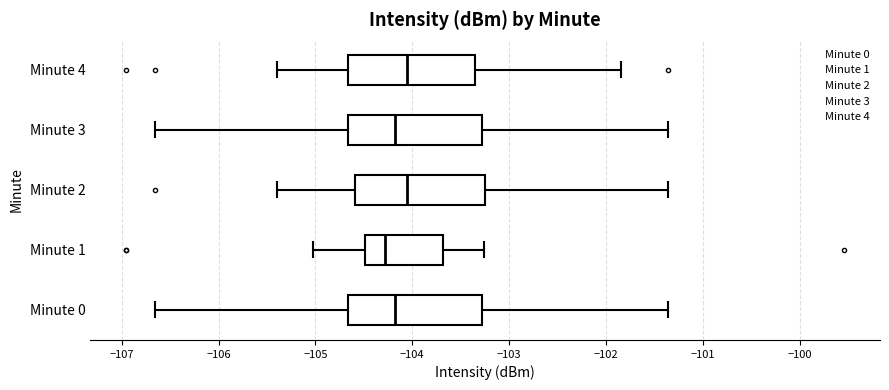

Reading bottom to top, transcribe this box plot: for each box, give where its median line is, the range the box spans, and where its two whiskers end, as read against the x-axis. The values are not printed on the chart, so give them approximately, as read against the axis.

Minute 0: median -104.2, box -104.7 to -103.3, whiskers -106.7 to -101.4
Minute 1: median -104.3, box -104.5 to -103.7, whiskers -105.0 to -103.3
Minute 2: median -104.0, box -104.6 to -103.3, whiskers -105.4 to -101.4
Minute 3: median -104.2, box -104.7 to -103.3, whiskers -106.7 to -101.4
Minute 4: median -104.0, box -104.7 to -103.4, whiskers -105.4 to -101.8